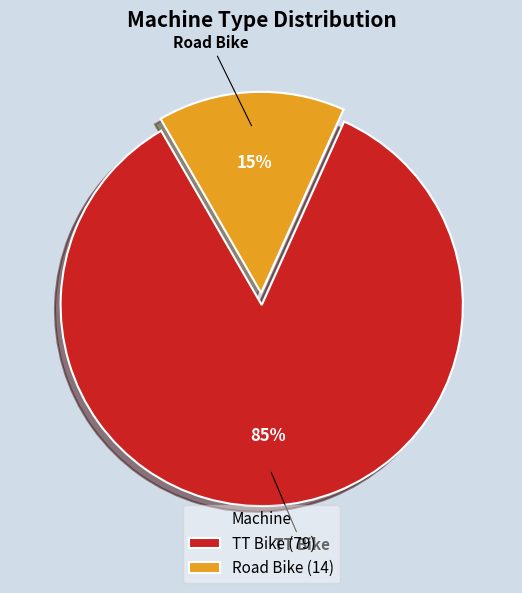

Rank the categories by value from lowest to highest.

Road Bike, TT Bike